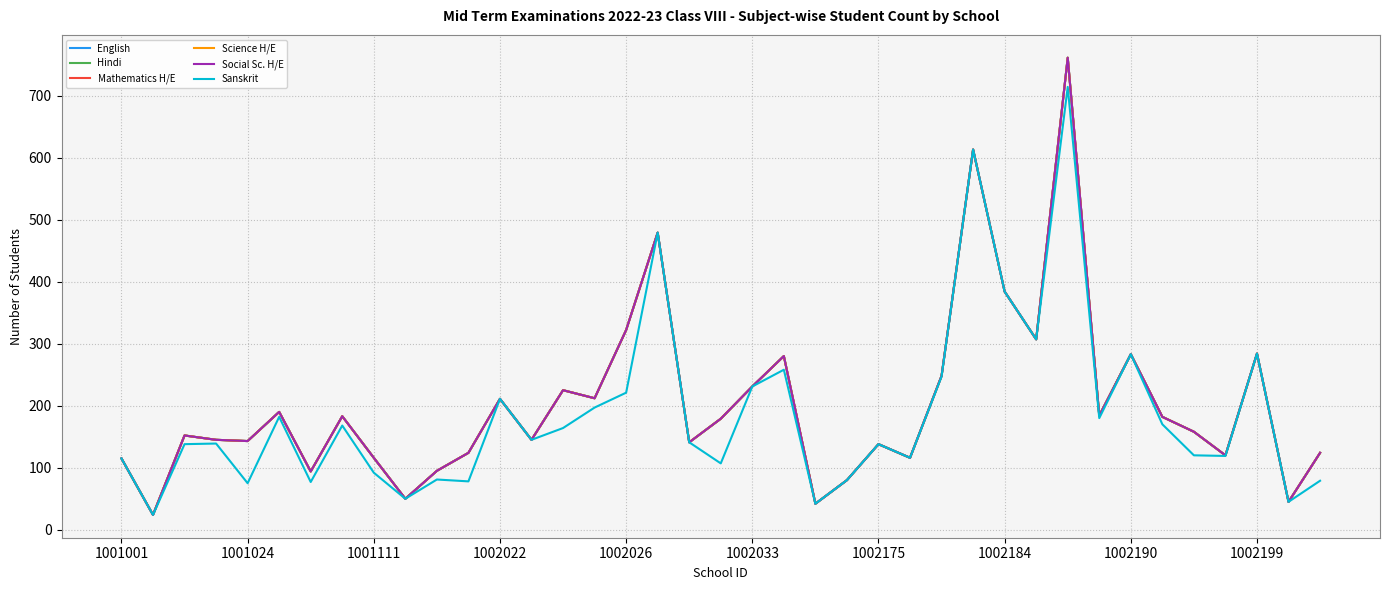

Does the chart have visible grid lines?

Yes